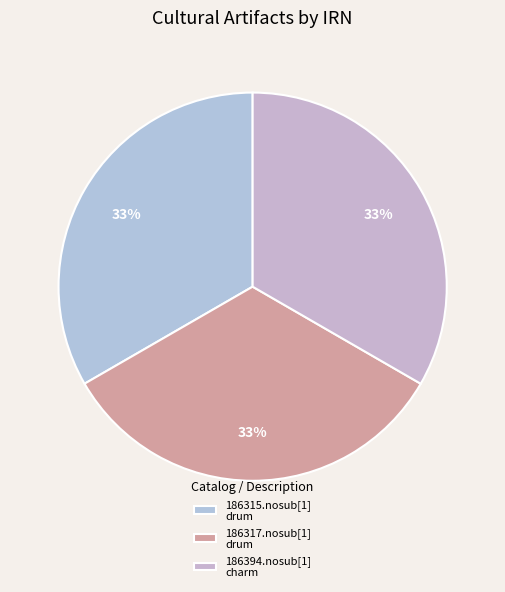

Rank the categories by value from lowest to highest.

186315.nosub[1]
drum, 186317.nosub[1]
drum, 186394.nosub[1]
charm